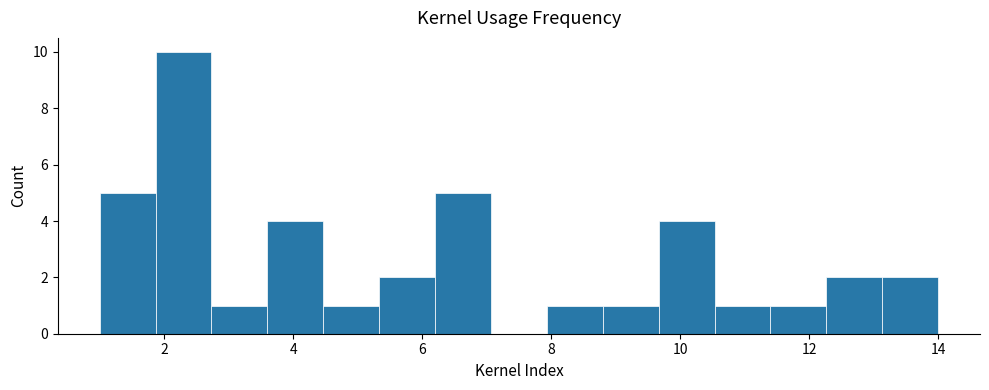

Over which range of the x-axis is the bar tallest?

1.8 to 2.8